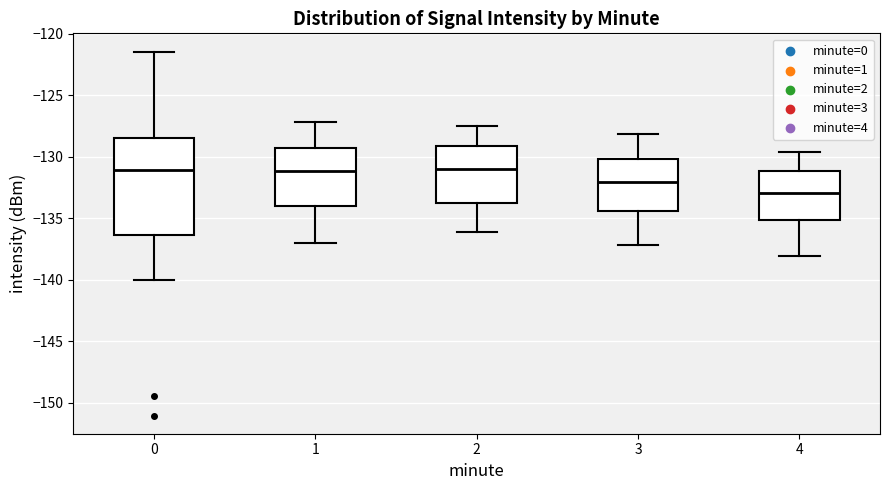

Where does the lower whisker of the box at x = 0 end on the y-axis? The values are not printed on the chart, so give them approximately, as read against the axis.

-140.0